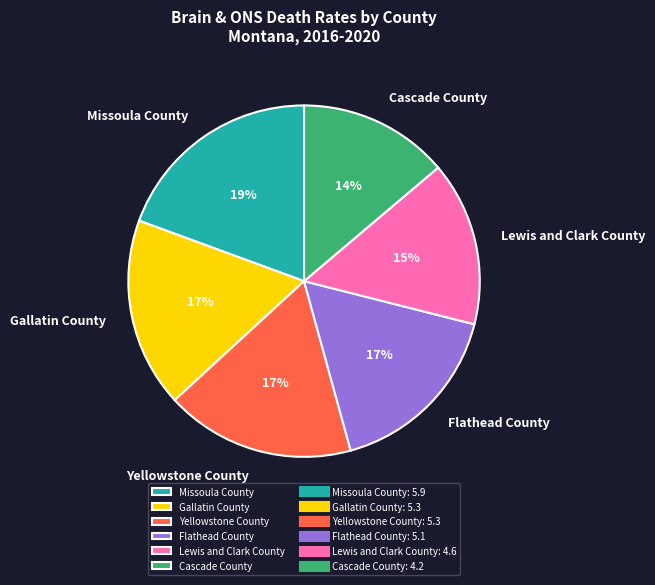

To the nearest percent, what is the average slice percentage?

17%